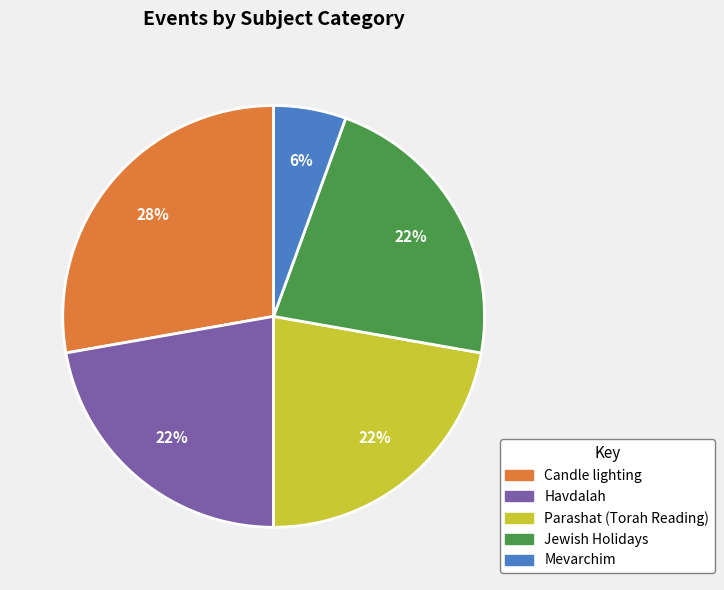

Is there a majority slice in this chart?

No